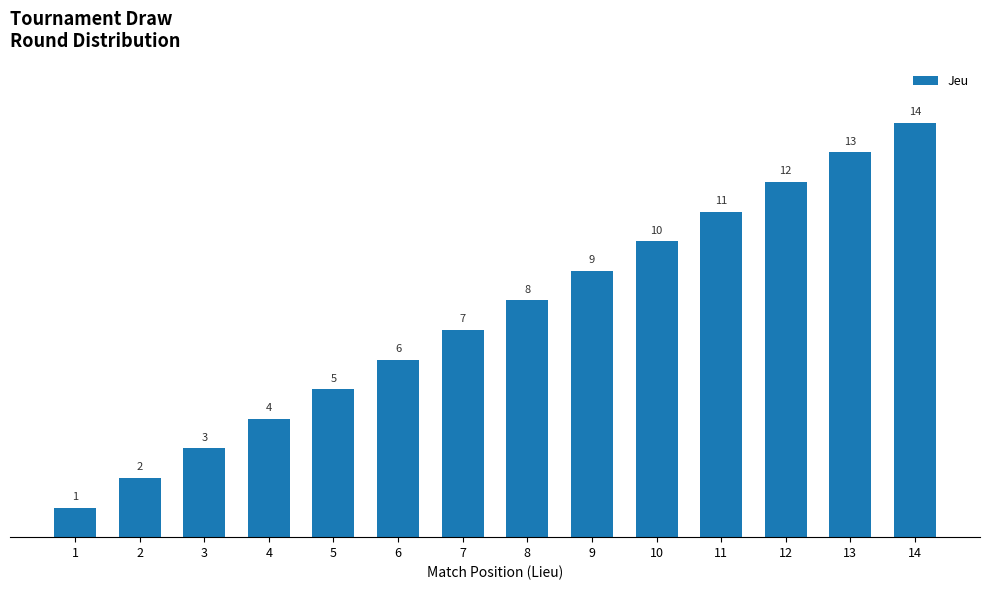

What is the ratio of the value at 10 to the value at 1?

10.0